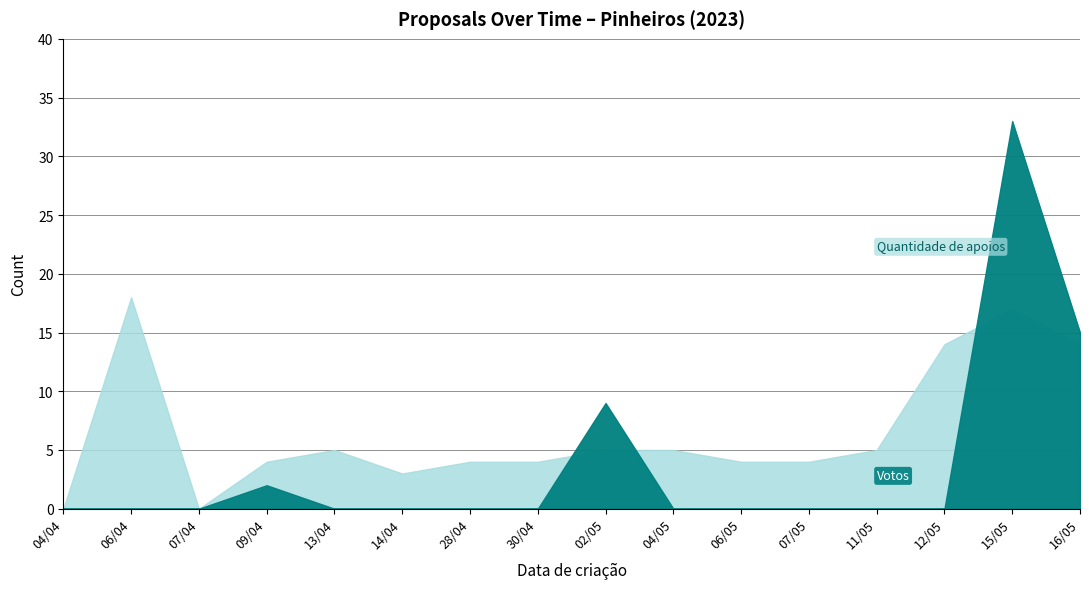

Reading left to right, transcribe all the data shown in this chart.

Quantidade de apoios: 04/04=0	06/04=18	07/04=0	09/04=4	13/04=5	14/04=3	28/04=4	30/04=4	02/05=5	04/05=5	06/05=4	07/05=4	11/05=5	12/05=14	15/05=17	16/05=14
Votos: 04/04=0	06/04=0	07/04=0	09/04=2	13/04=0	14/04=0	28/04=0	30/04=0	02/05=9	04/05=0	06/05=0	07/05=0	11/05=0	12/05=0	15/05=33	16/05=15